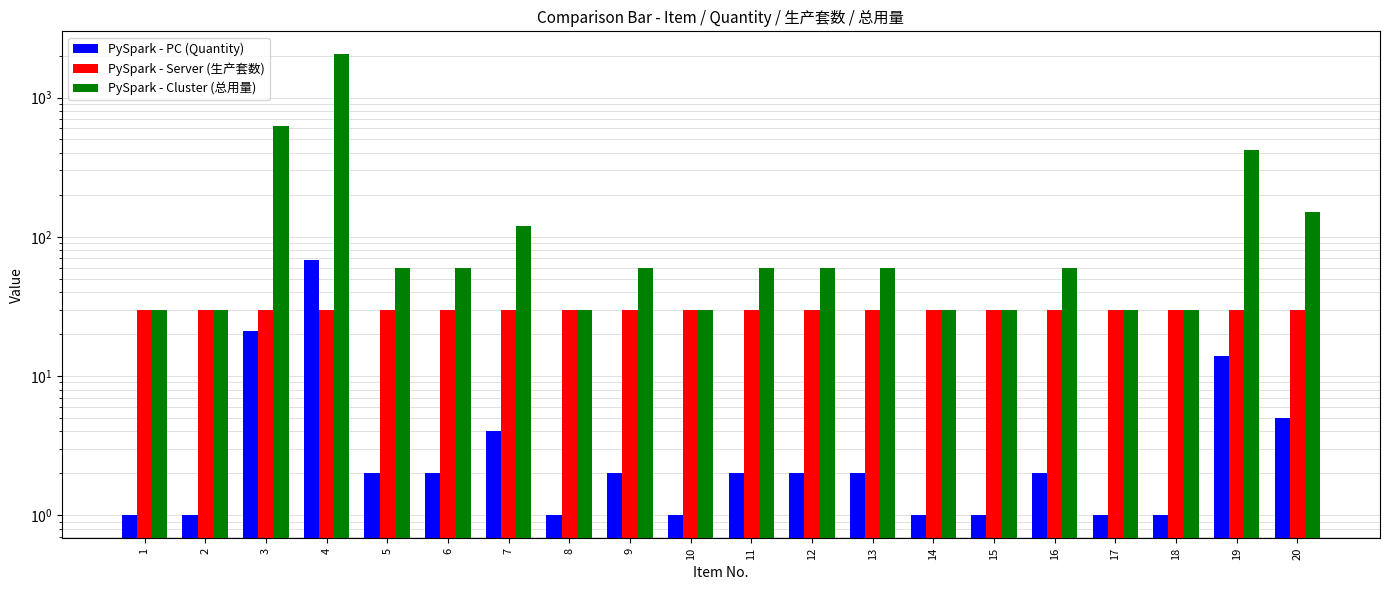

What is the average value of the PySpark - Server (生产套数) series?

30